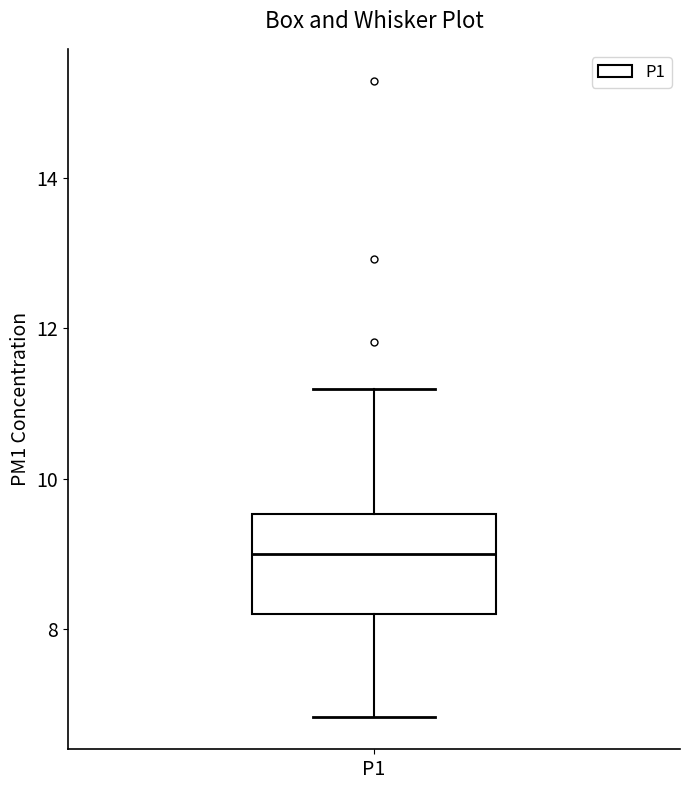

Transcribe this box plot: give where the median line is, the range the box spans, and where the two whiskers end, as read against the y-axis. The values are not printed on the chart, so give them approximately, as read against the axis.

median 9.0, box 8.2 to 9.6, whiskers 6.8 to 11.2